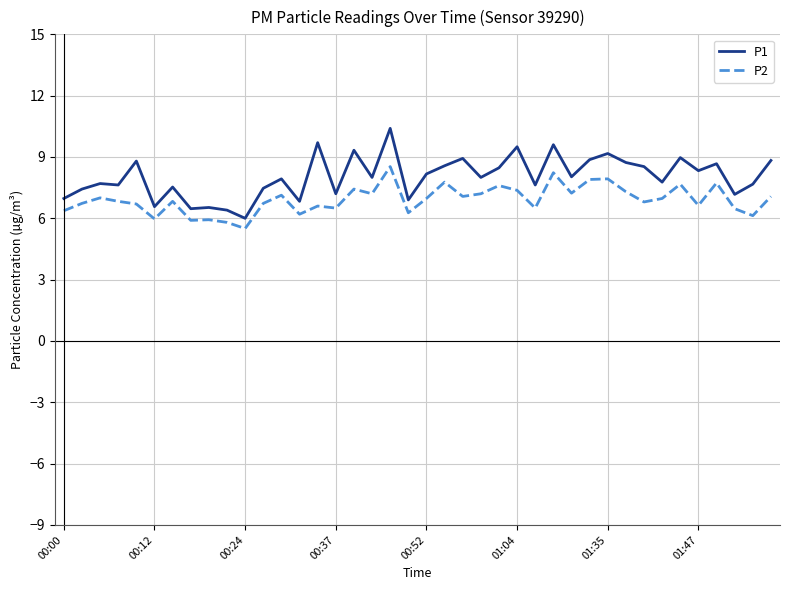

What is the minimum value shown in the chart?

5.5